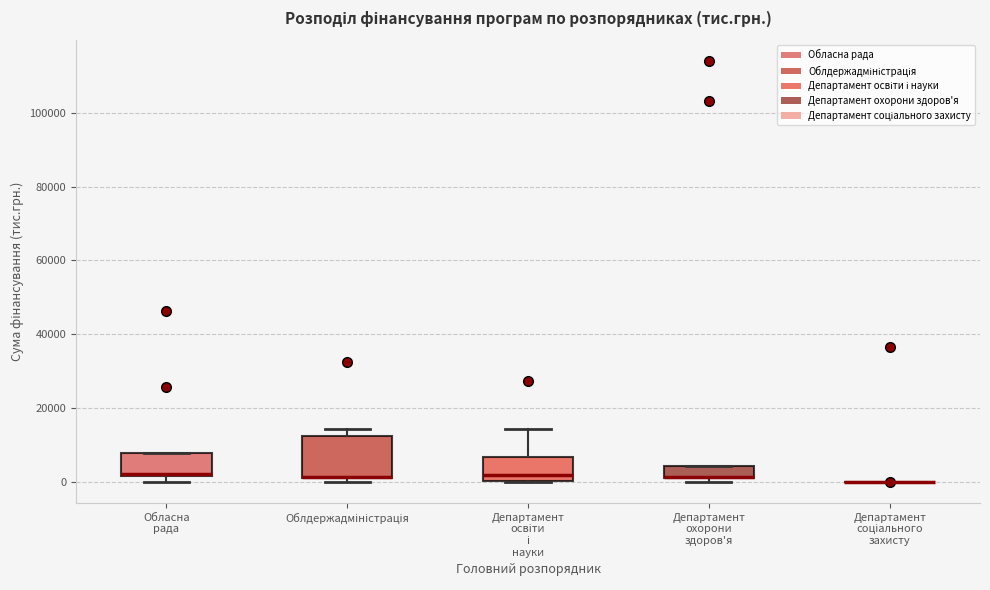

Which box is the tallest, from its lower edge to its upper edge?

Облдержадміністрація